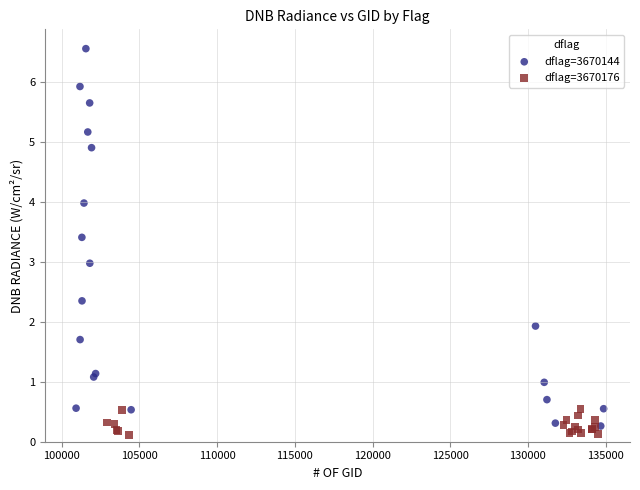

Which series has the largest Y range (max minus min)?

dflag=3670144